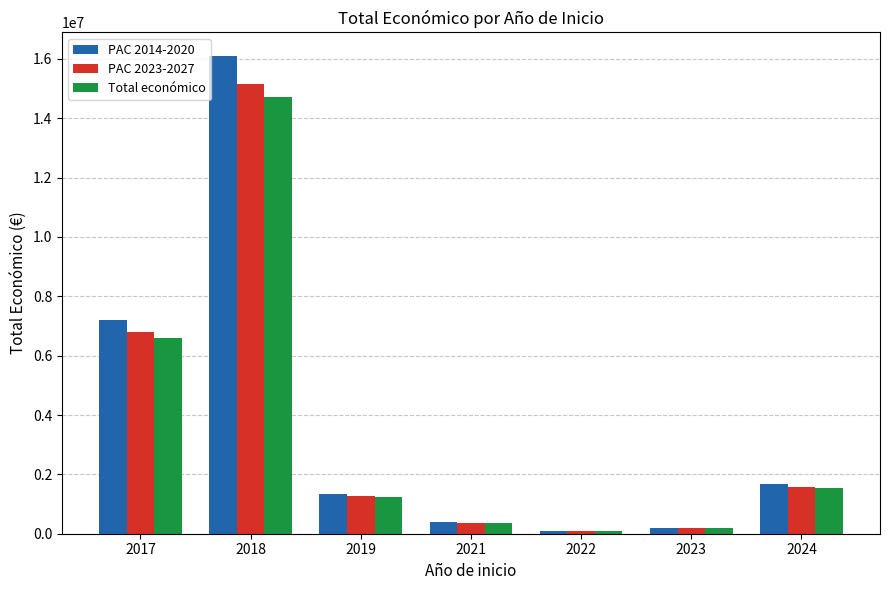

Is the value of PAC 2014-2020 at 2021 greater than the value of Total económico at 2018?

No